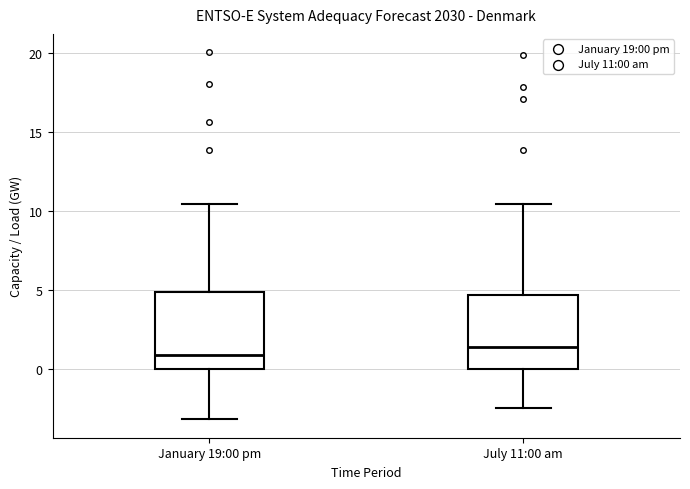

Reading left to right, transcribe this box plot: for each box, give where its median line is, the range the box spans, and where its two whiskers end, as read against the y-axis. The values are not printed on the chart, so give them approximately, as read against the axis.

January 19:00 pm: median 1.0, box 0.0 to 5.0, whiskers -3.0 to 10.5
July 11:00 am: median 1.5, box 0.0 to 4.5, whiskers -2.5 to 10.5